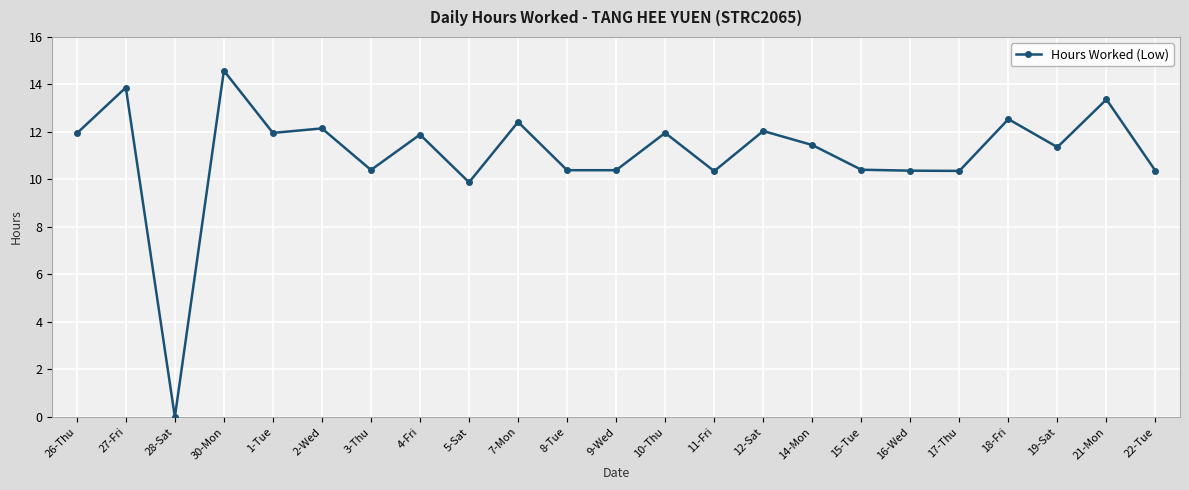

Is this an area chart (filled region under the line)?

No